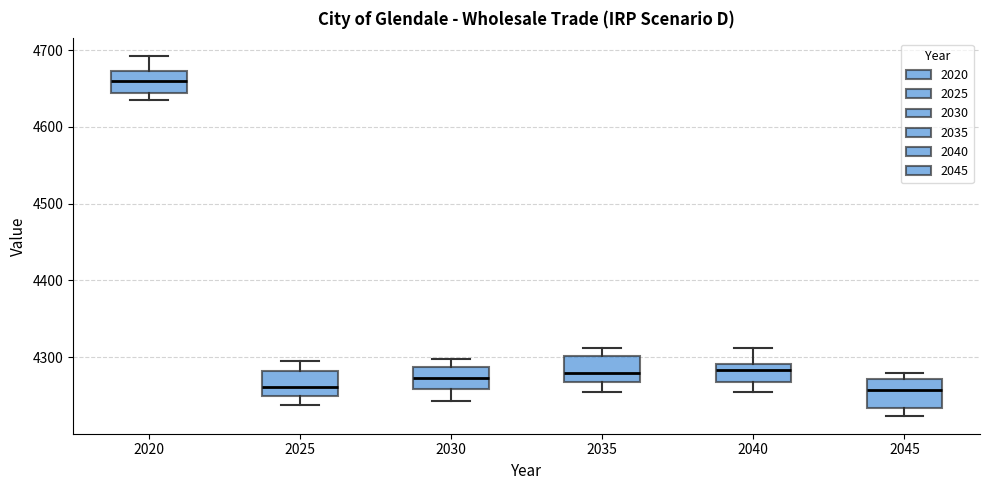

Reading left to right, read every box against the y-axis: the position of its median line, the range the box covers, and the ends of its whiskers. The values are not printed on the chart, so give them approximately, as read against the axis.

2020: median 4660, box 4640 to 4670, whiskers 4630 to 4690
2025: median 4260, box 4250 to 4280, whiskers 4240 to 4290
2030: median 4270, box 4260 to 4290, whiskers 4240 to 4300
2035: median 4280, box 4270 to 4300, whiskers 4250 to 4310
2040: median 4280, box 4270 to 4290, whiskers 4250 to 4310
2045: median 4260, box 4230 to 4270, whiskers 4220 to 4280